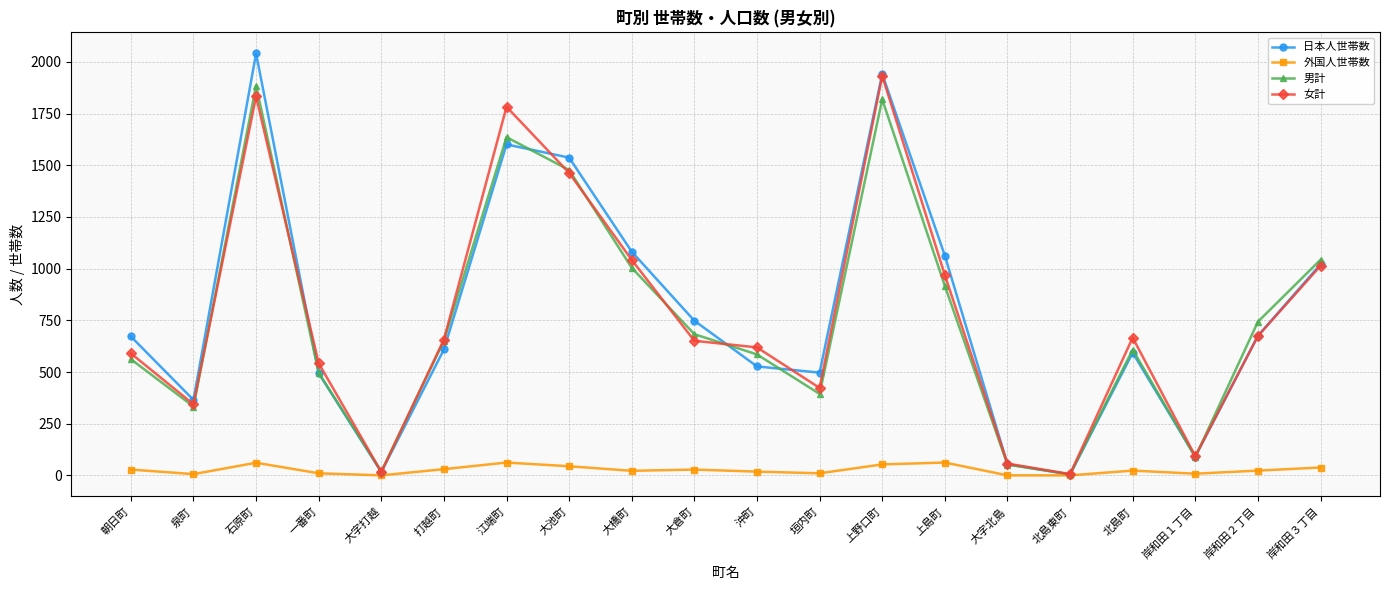

What is the sum of all 男計 values?

15000